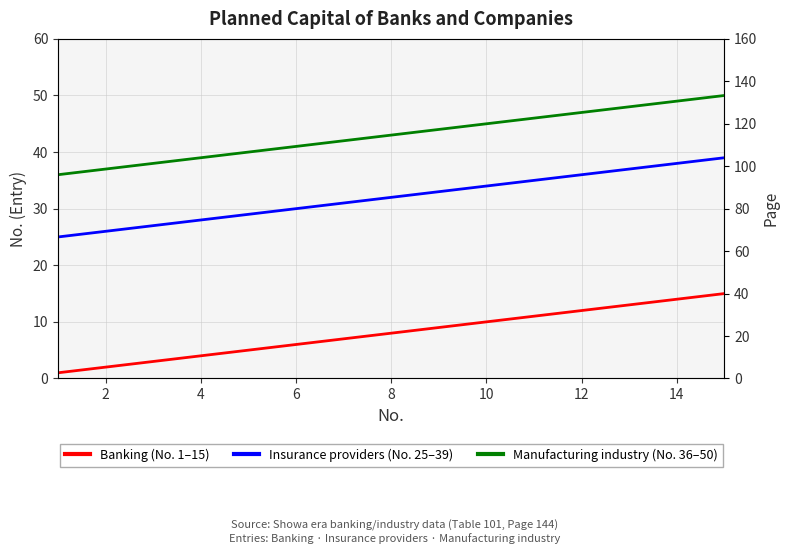

What is the spread (max minus min) of values at 8?

35